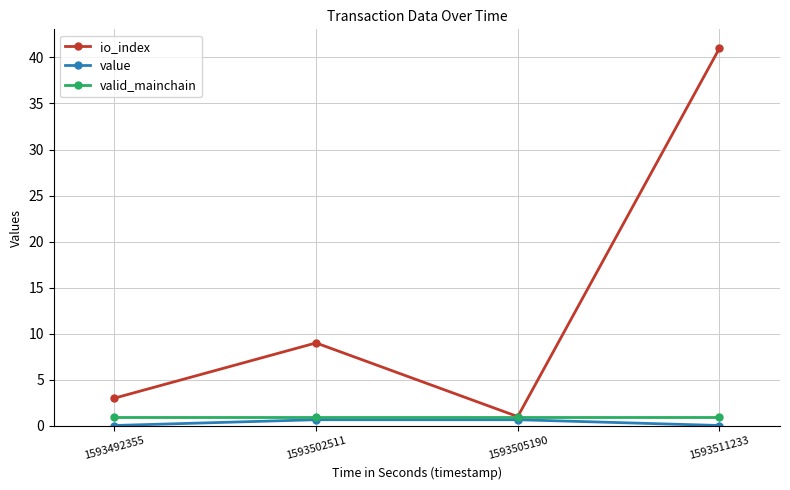

At how many categories does at least one series exceed 33?

1